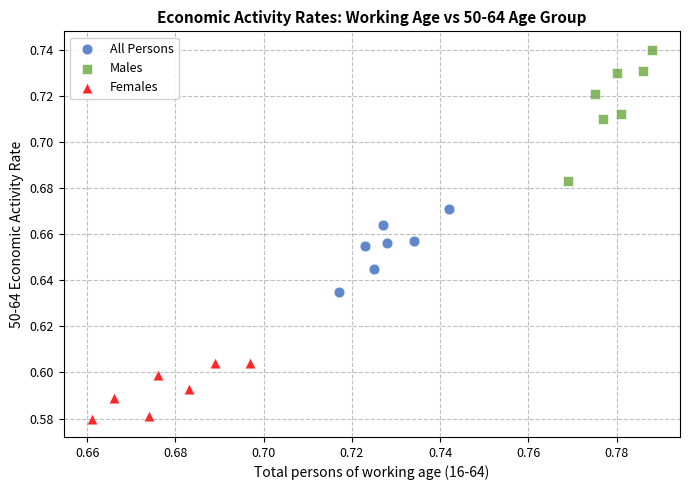

What are all the series names shown in the legend?

All Persons, Males, Females